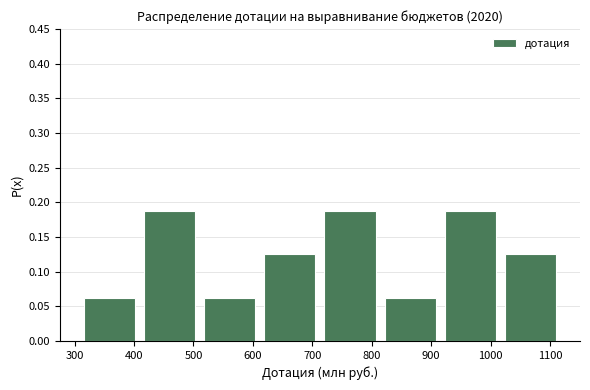

What is the height of the bar covering 710 to 810 on the x-axis? Neither the bar edges nor the heights are printed on the chart, so give them approximately, as read against the axes.

0.190